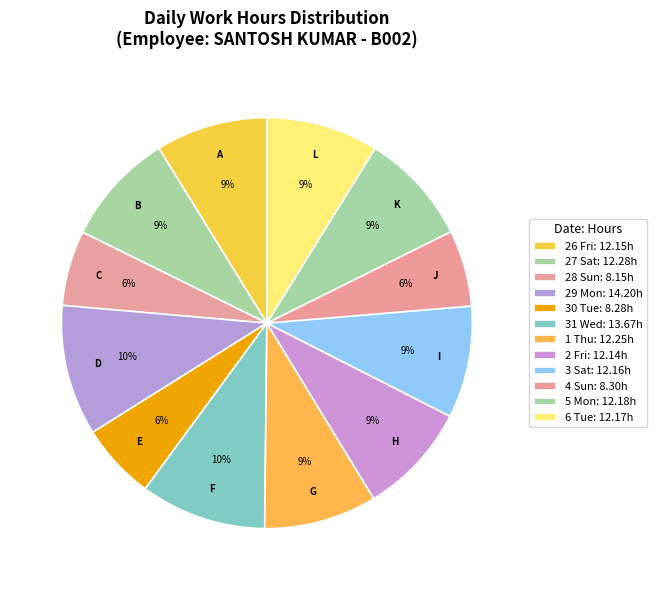

Count the number of slices in the pie.

12